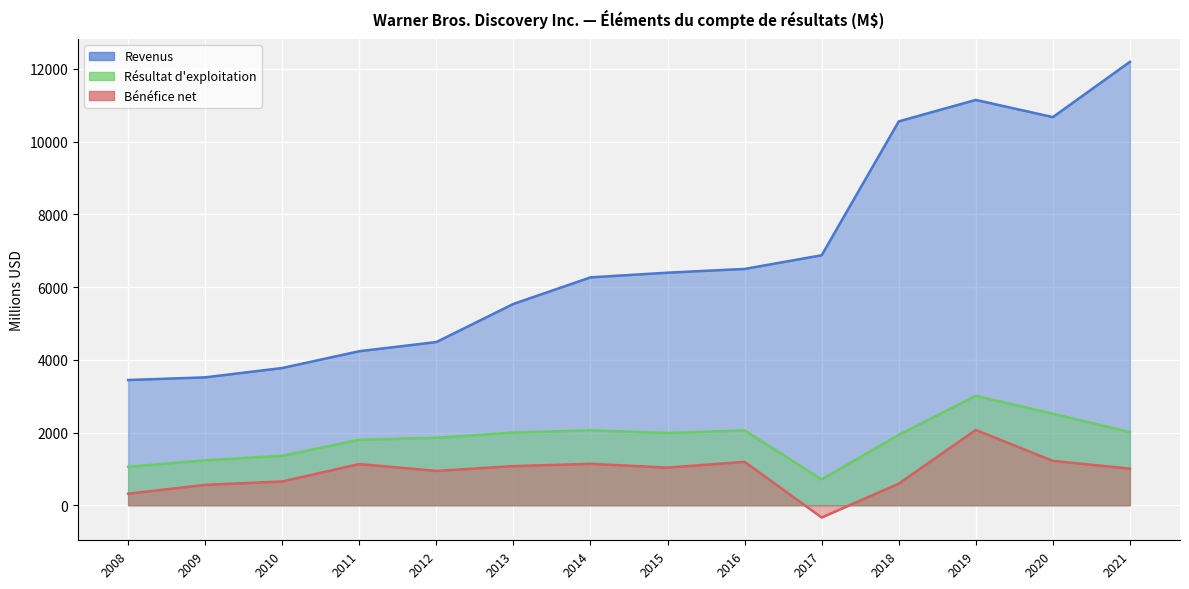

What is the approximate value of Résultat d'exploitation at 2012, to the nearest 100?

1900